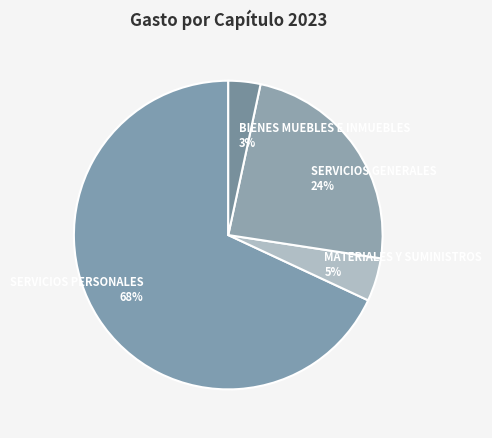

The MATERIALES Y SUMINISTROS slice represents 5% of the pie. True or false?

True